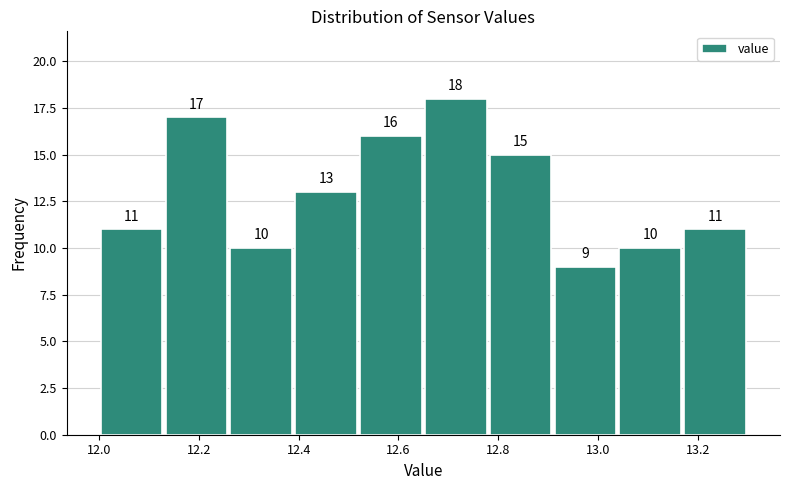

Reading left to right, transcribe this chart: for each bar, give the range it covers on the x-axis and its height. The bar edges are not printed on the chart, so give them approximately, as read against the axis.

12.00 to 12.13: 11
12.13 to 12.26: 17
12.26 to 12.39: 10
12.39 to 12.52: 13
12.52 to 12.65: 16
12.65 to 12.78: 18
12.78 to 12.91: 15
12.91 to 13.04: 9
13.04 to 13.17: 10
13.17 to 13.30: 11